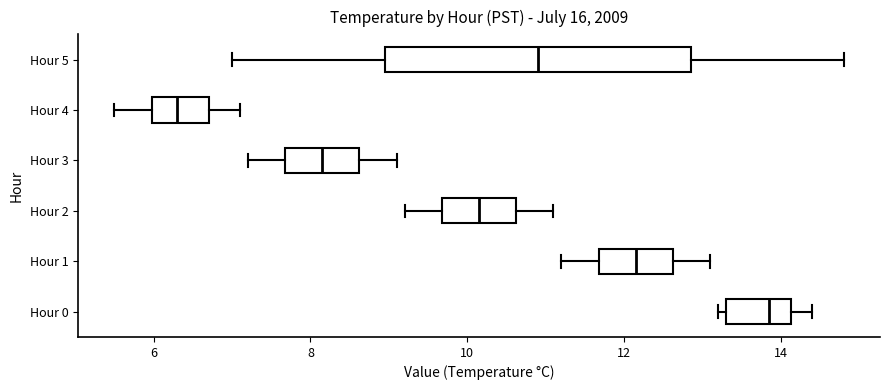

Reading bottom to top, read every box against the x-axis: the position of its median line, the range the box covers, and the ends of its whiskers. The values are not printed on the chart, so give them approximately, as read against the axis.

Hour 0: median 13.8, box 13.4 to 14.2, whiskers 13.2 to 14.4
Hour 1: median 12.2, box 11.6 to 12.6, whiskers 11.2 to 13.2
Hour 2: median 10.2, box 9.6 to 10.6, whiskers 9.2 to 11.2
Hour 3: median 8.2, box 7.6 to 8.6, whiskers 7.2 to 9.2
Hour 4: median 6.4, box 6.0 to 6.8, whiskers 5.6 to 7.2
Hour 5: median 11.0, box 9.0 to 12.8, whiskers 7.0 to 14.8